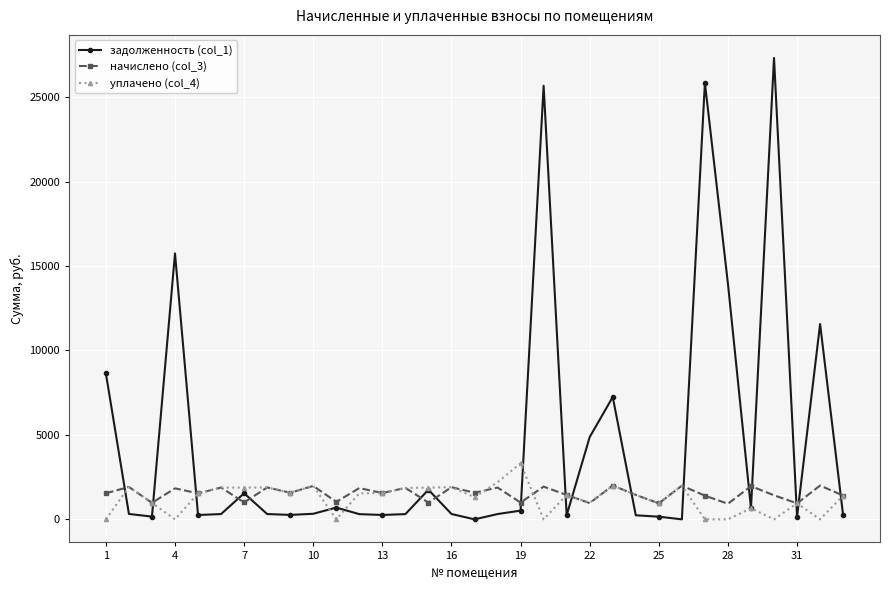

Which series has the largest range (max minus min)?

задолженность (col_1)